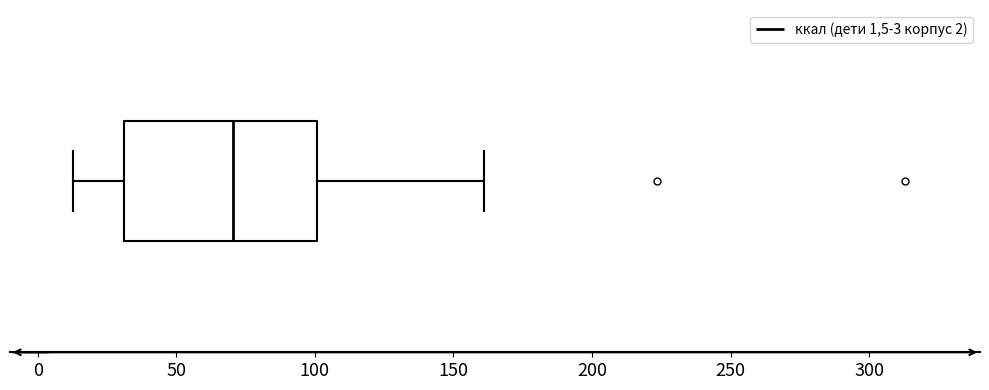

Where does the right whisker of the box end on the x-axis? The values are not printed on the chart, so give them approximately, as read against the axis.

160